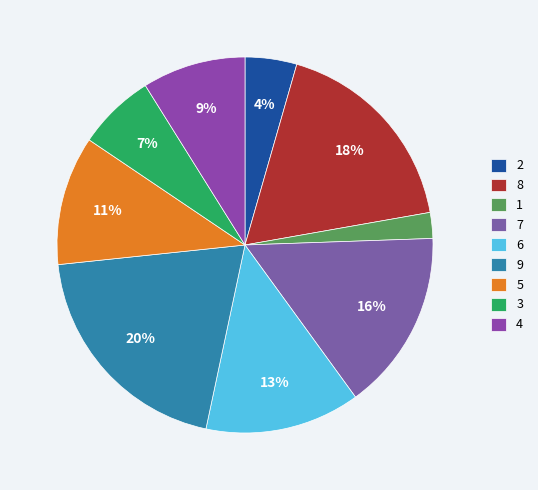

How many slices are in this pie chart?

9